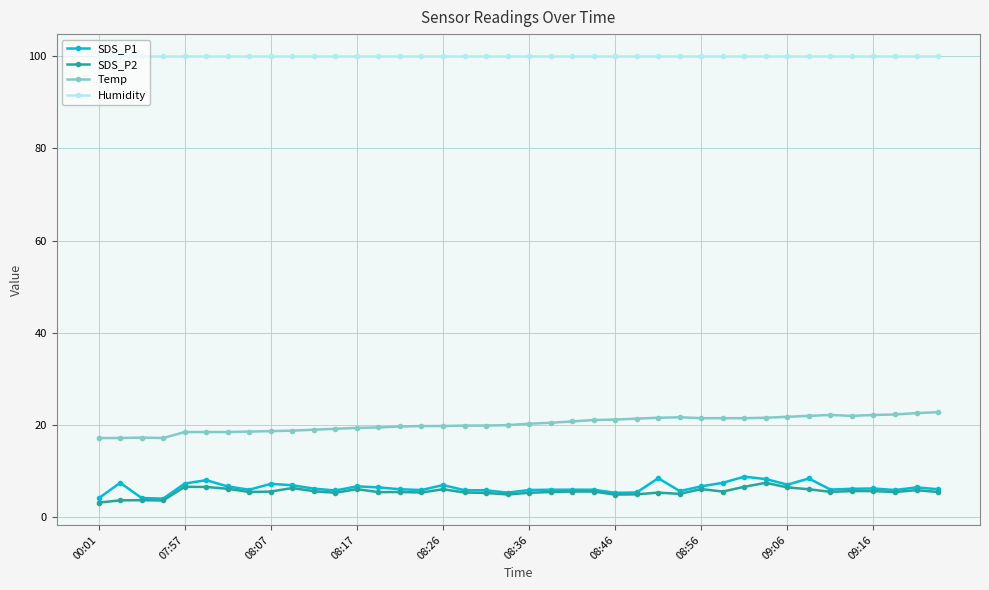

True or false: SDS_P2 has more than 1 points higher than both neighbors.

True